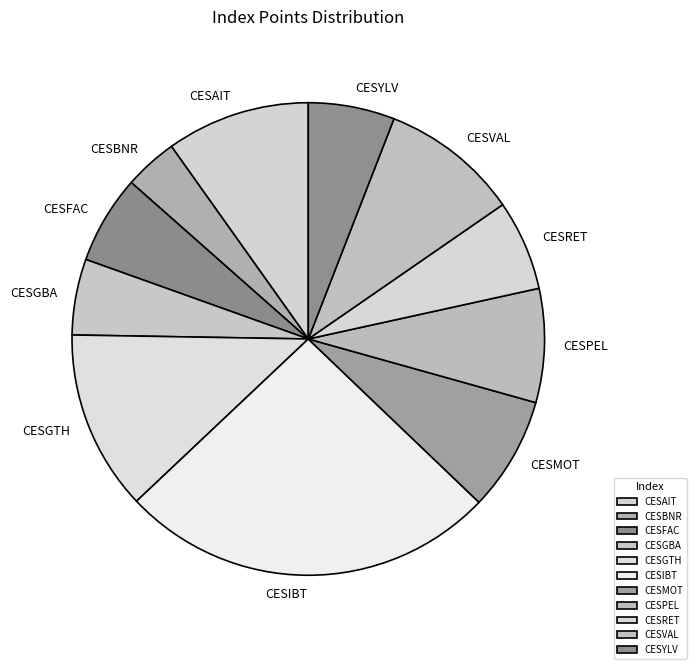

How many slices are in this pie chart?

11